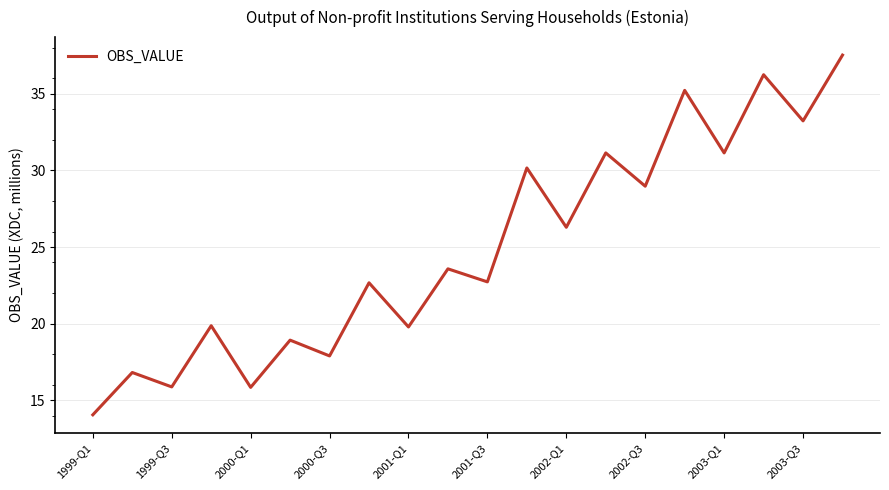

What is the difference between the maximum and minimum values?

23.5